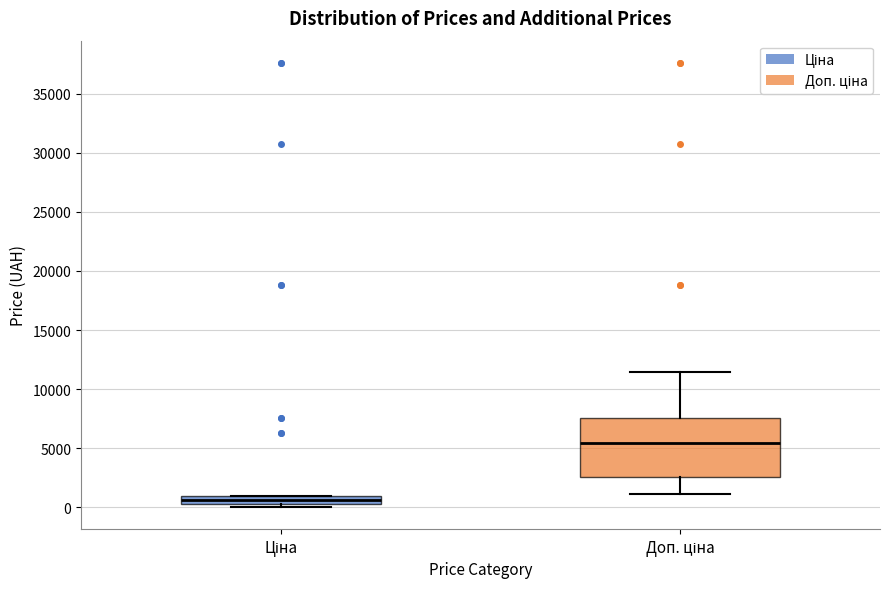

Which box is the tallest, from its lower edge to its upper edge?

Доп. ціна